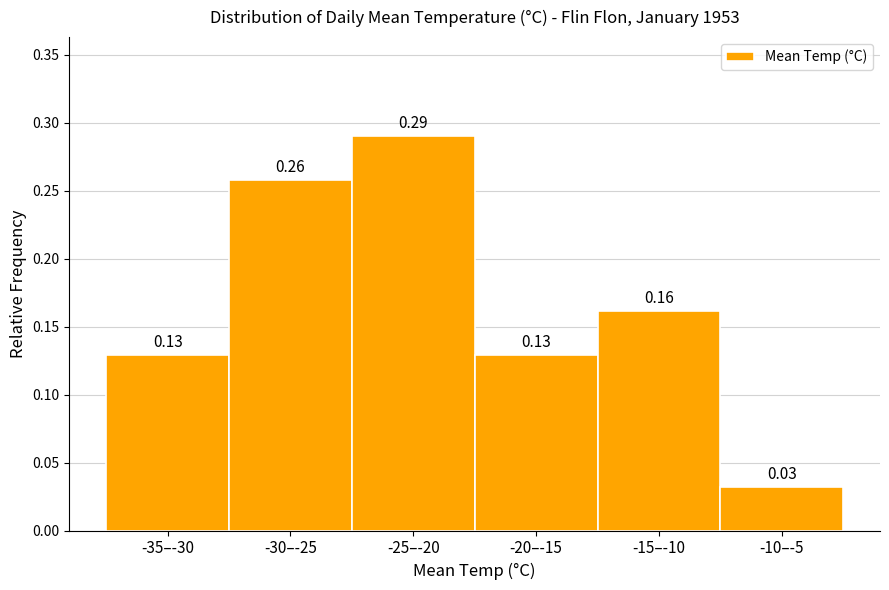

What is the sum of all values?

1.0